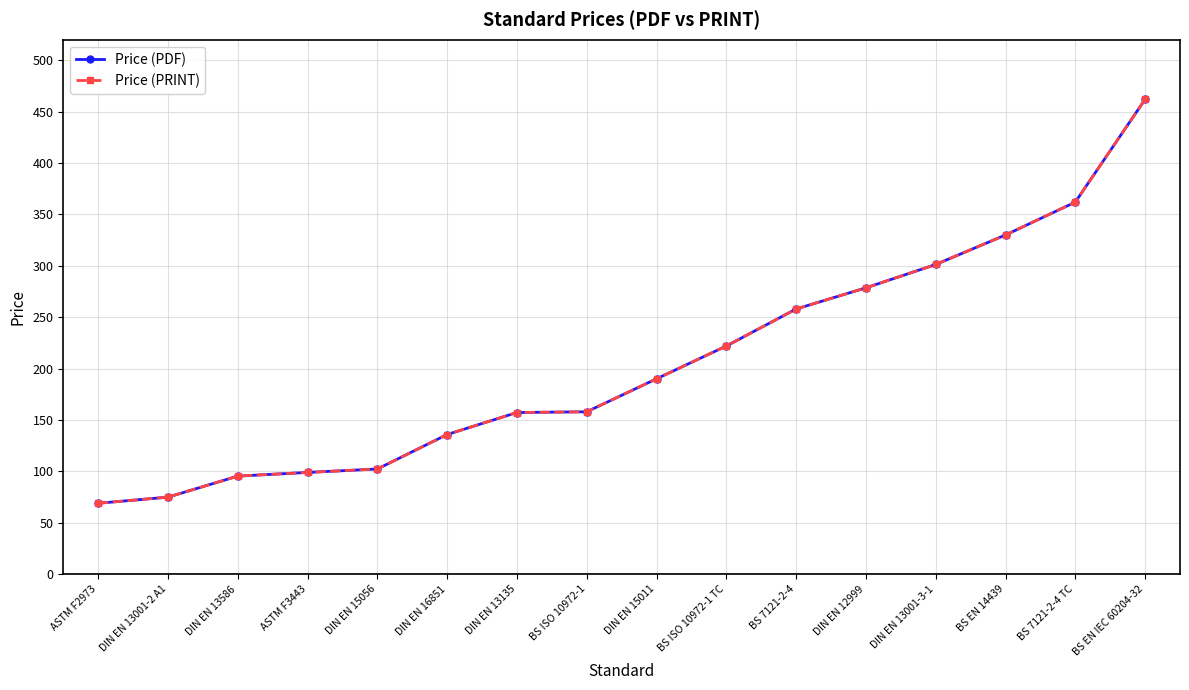

At which label is Price (PDF) closest to 265?

BS 7121-2-4